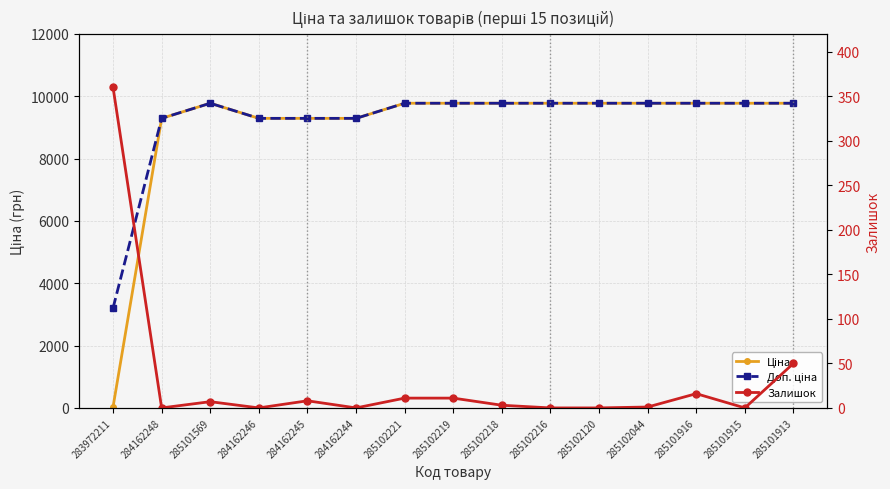

What is the sum of all Залишок values?

467.0